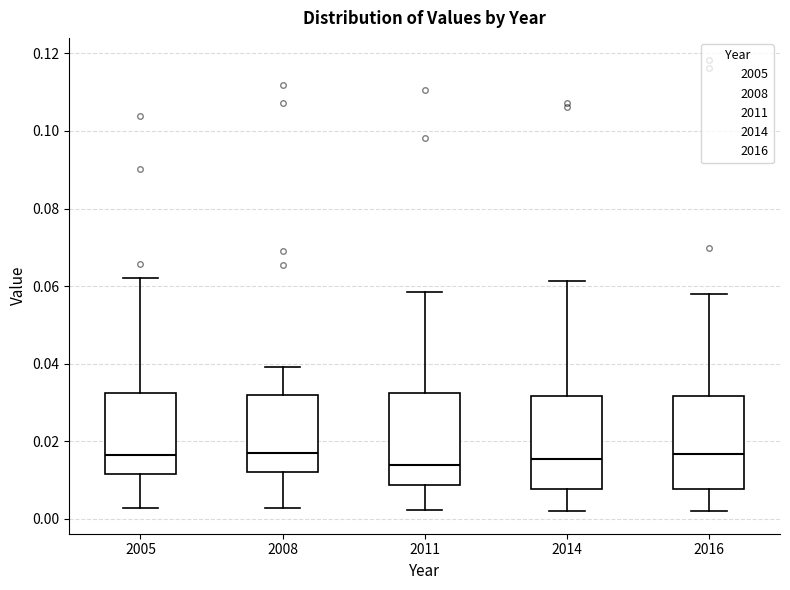

Where is the upper edge of the box at x = 2005 on the y-axis? The values are not printed on the chart, so give them approximately, as read against the axis.

0.032